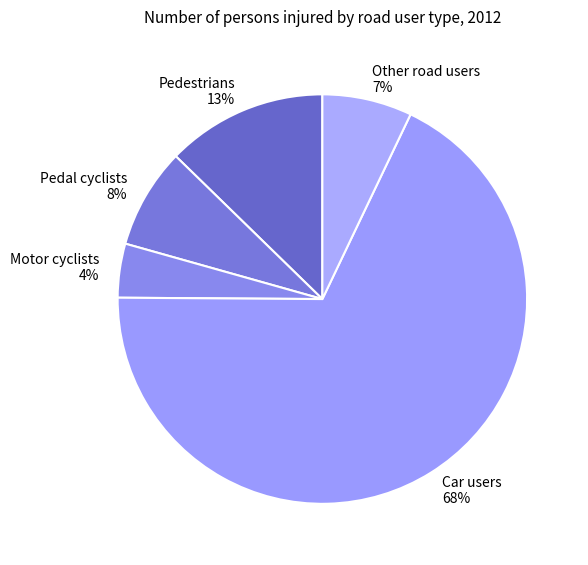

Do Motor cyclists and Pedal cyclists together represent more than half of the pie?

No